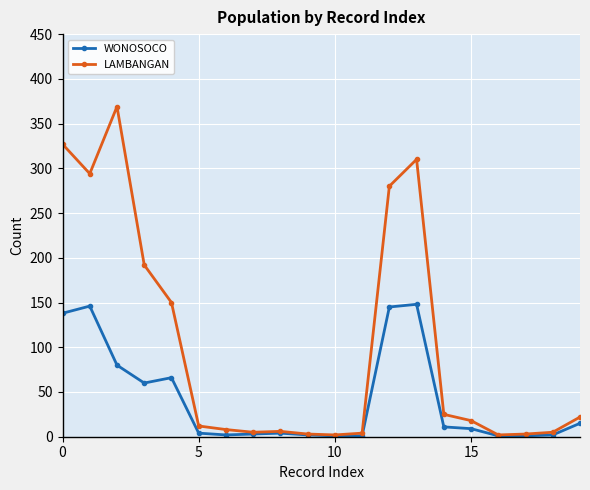

Which series has the largest range (max minus min)?

LAMBANGAN